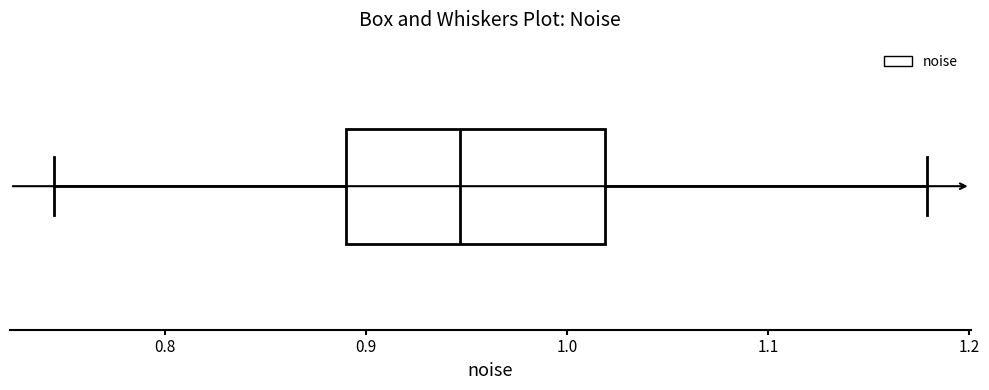

Where does the left whisker of the box end on the x-axis? The values are not printed on the chart, so give them approximately, as read against the axis.

0.74